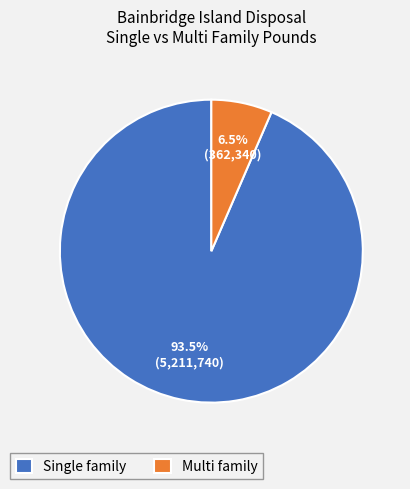

Rank the categories by value from lowest to highest.

Multi family, Single family